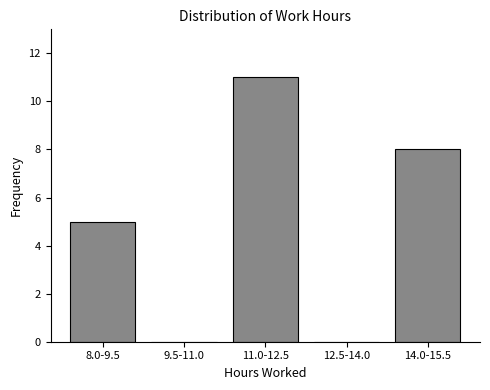

Reading left to right, extract all data points from this chart.

8.0-9.5=5	9.5-11.0=0	11.0-12.5=11	12.5-14.0=0	14.0-15.5=8